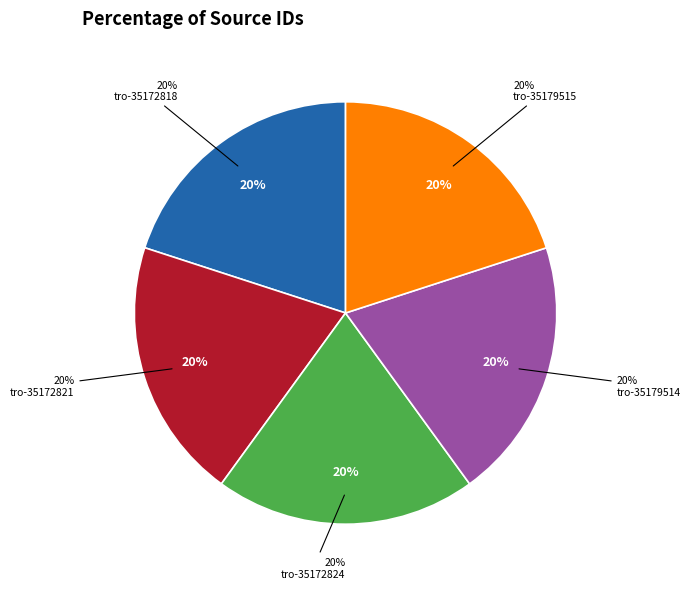

What is the ratio of the value at tro-35179514 to the value at tro-35179515?

1.0